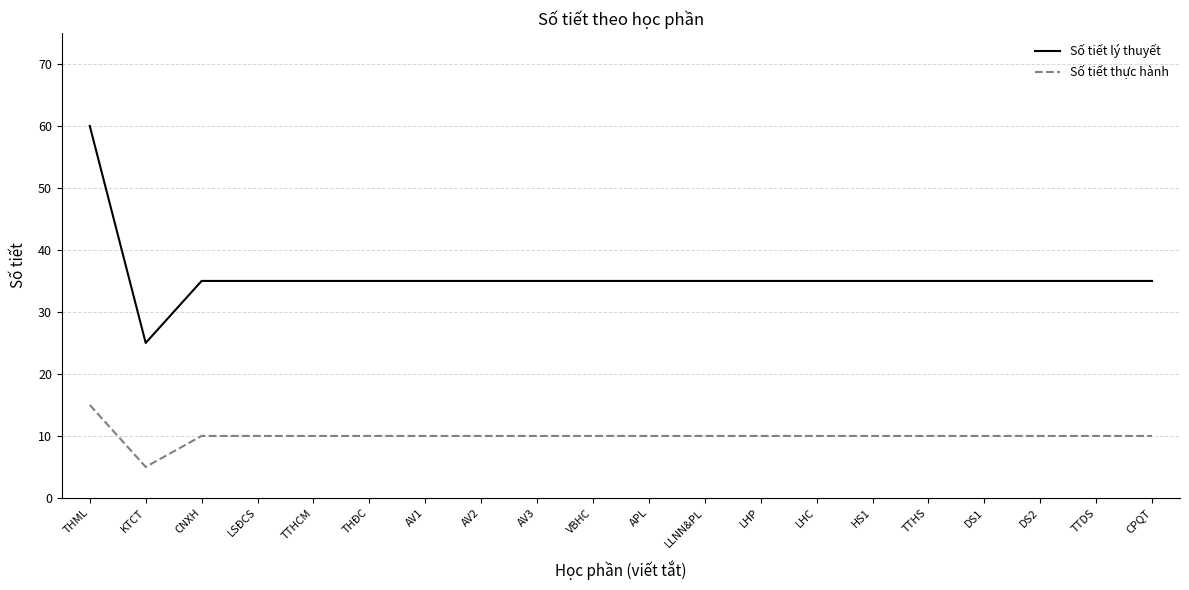

True or false: Số tiết lý thuyết and Số tiết thực hành intersect in this chart.

False